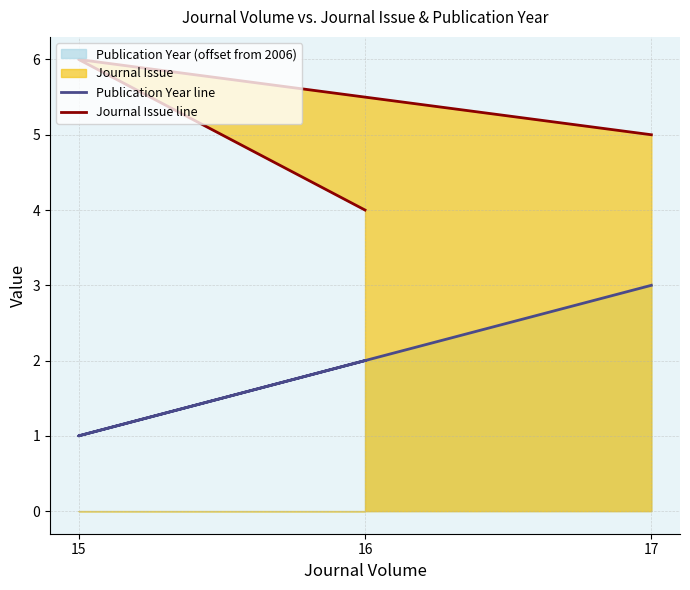

Which category has the lowest value across all series?

15